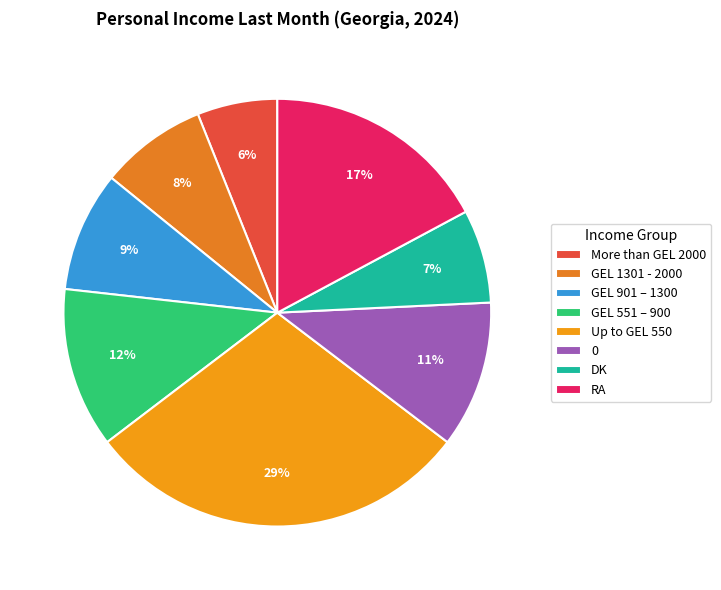

To the nearest percent, what is the difference between the Up to GEL 550 and 0 slice percentages?

18%